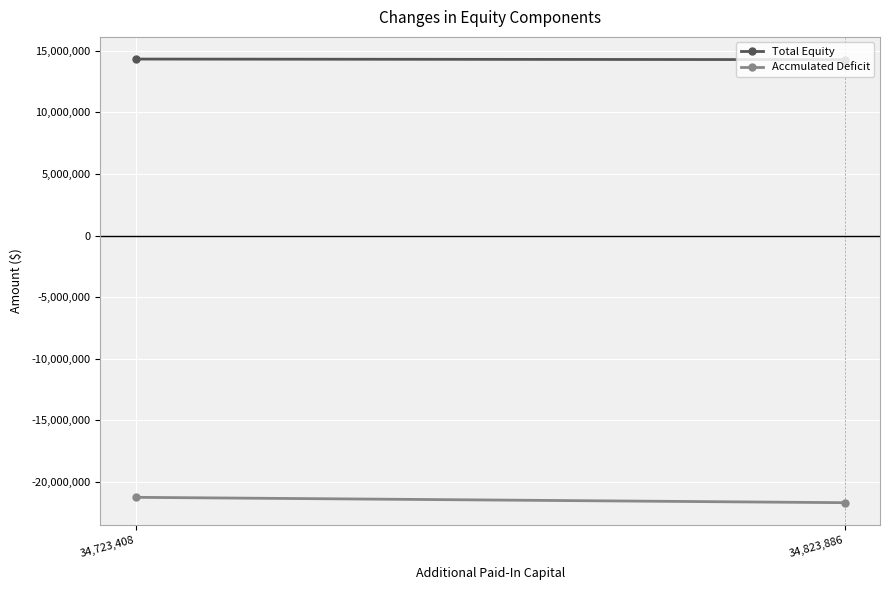

At 34,823,886, list the series in order from largest to smallest.

Total Equity, Accmulated Deficit